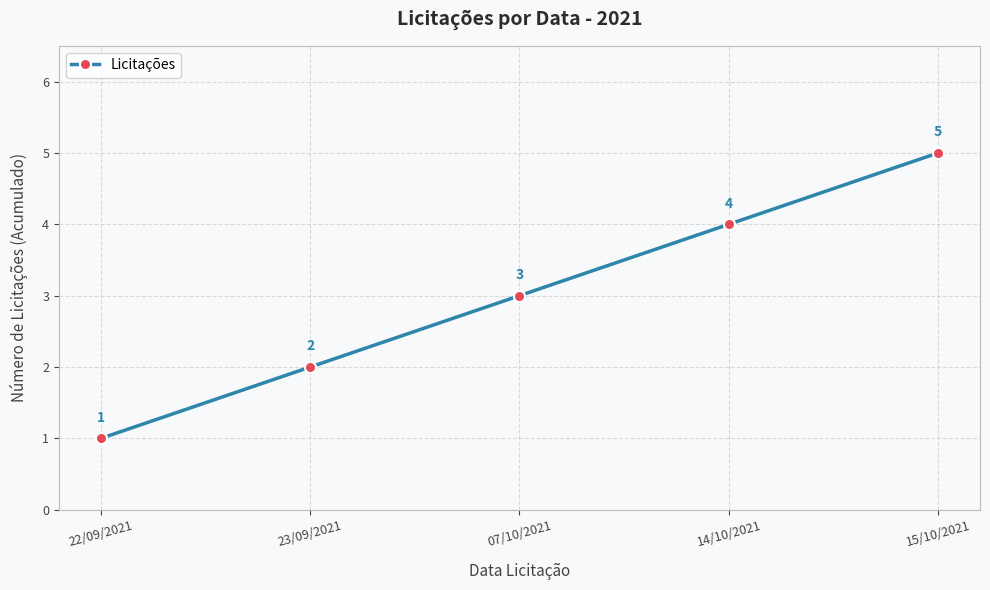

Reading left to right, list all the values displayed in this chart.

22/09/2021=1	23/09/2021=2	07/10/2021=3	14/10/2021=4	15/10/2021=5